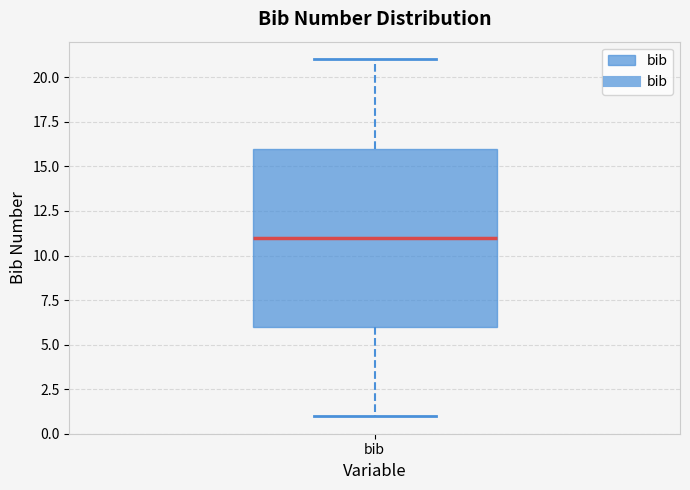

Read this box plot against the y-axis: the position of the median line, the range covered by the box, and the ends of both whiskers. The values are not printed on the chart, so give them approximately, as read against the axis.

median 11, box 6 to 16, whiskers 1 to 21